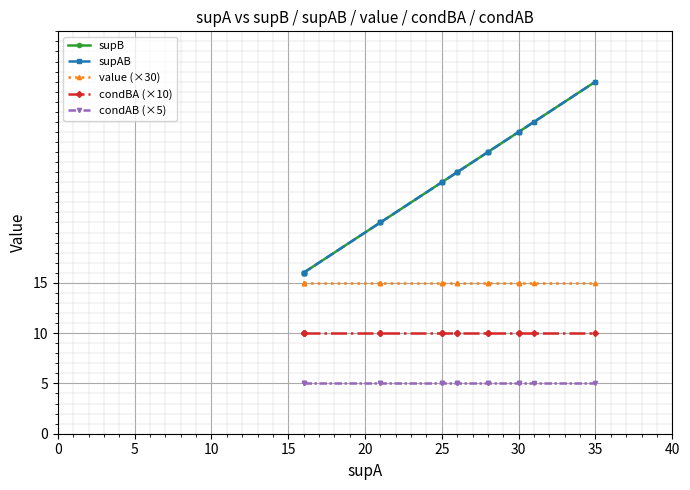

At how many categories does at least one series exceed 28?

4